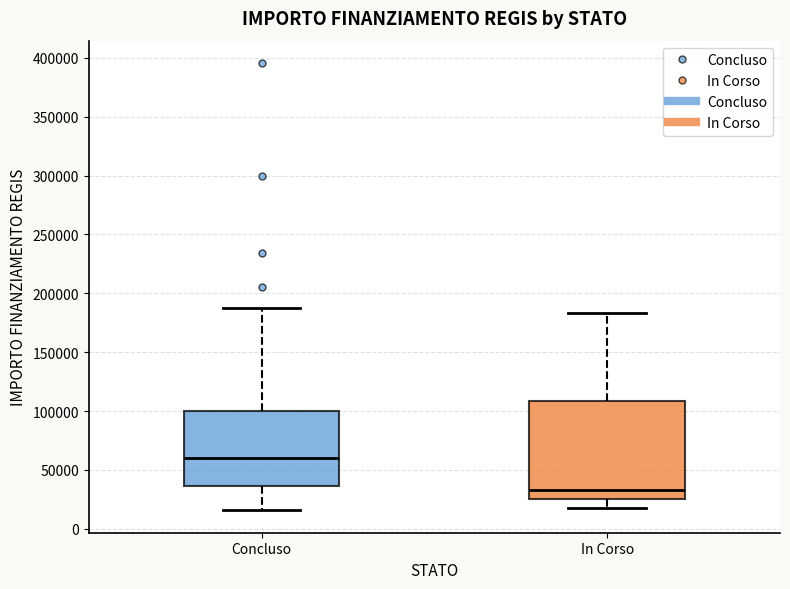

Where does the lower whisker of the box for Concluso end on the y-axis? The values are not printed on the chart, so give them approximately, as read against the axis.

15000